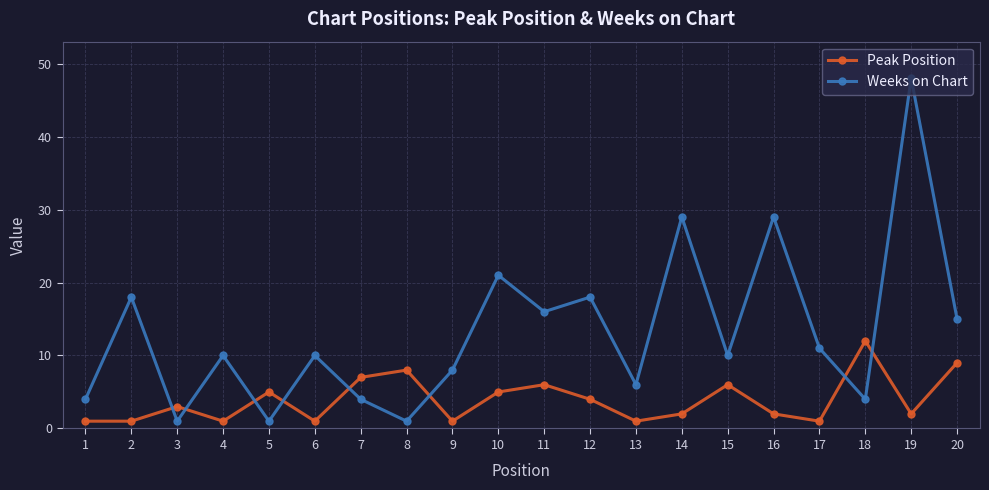

How many intersections are there between Peak Position and Weeks on Chart?

8